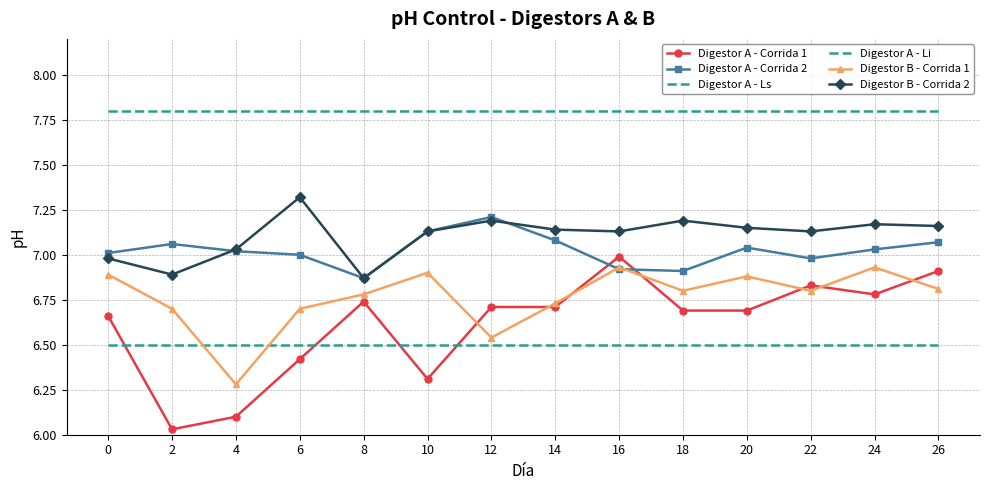

At which label is Digestor A - Corrida 1 closest to 6?

2